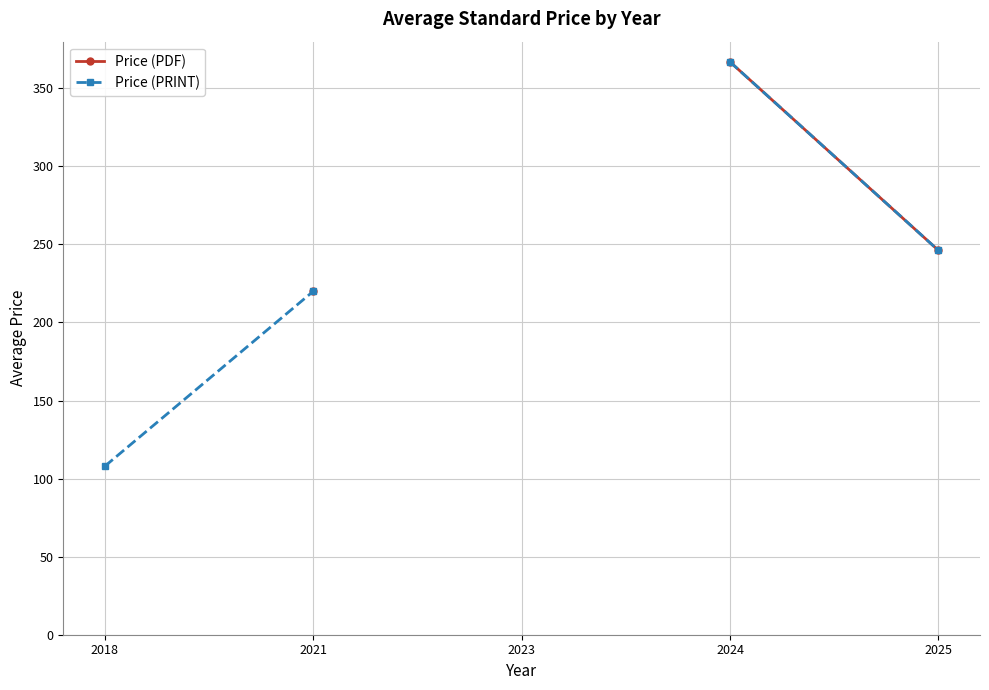

How many distinct data groups are displayed?

2